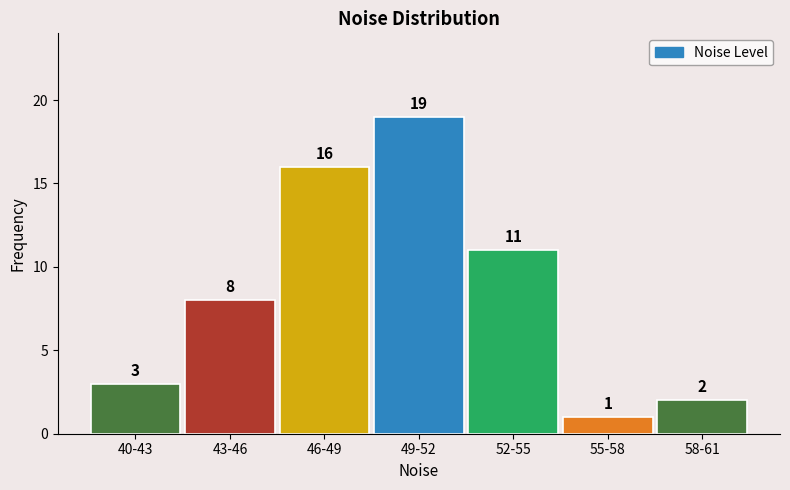

Reading right to left, what are all the values shown in this chart?

58-61=2	55-58=1	52-55=11	49-52=19	46-49=16	43-46=8	40-43=3